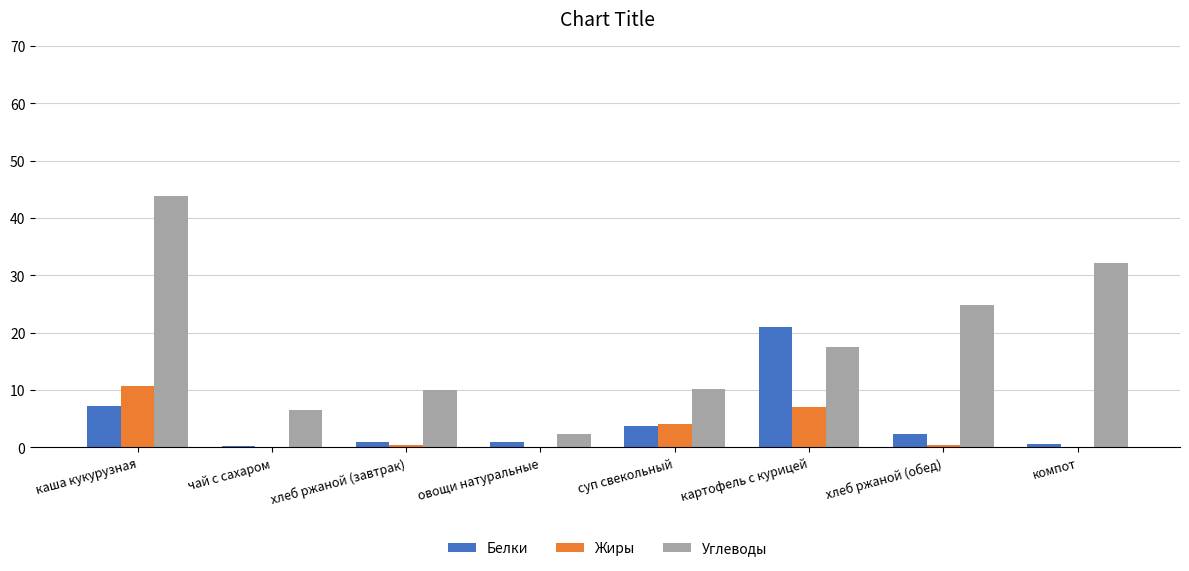

Is it true that Жиры equals -3.8 at овощи натуральные?

False